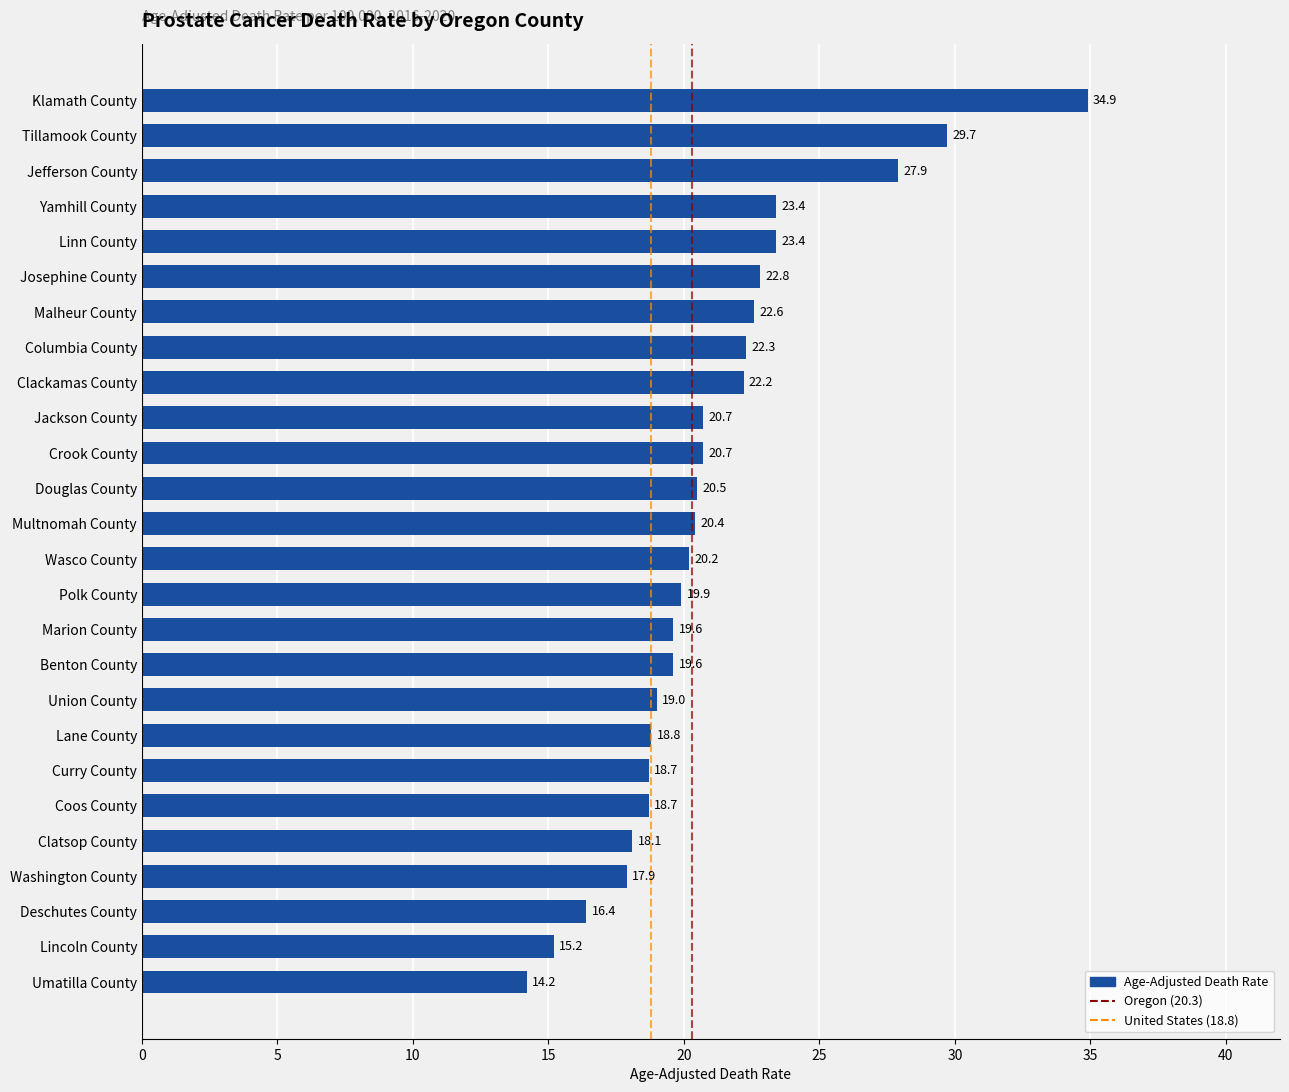

True or false: the data shows 19.6 at Benton County.

True